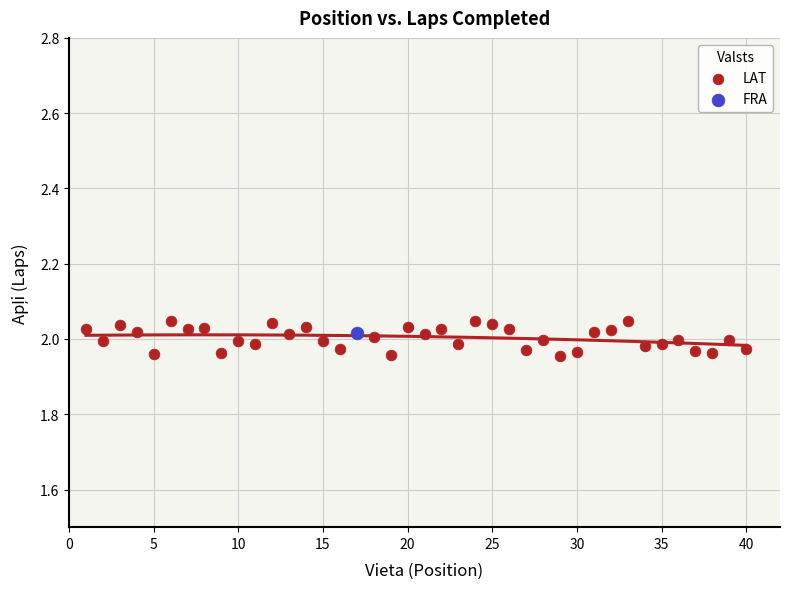

What are all the series names shown in the legend?

LAT, FRA